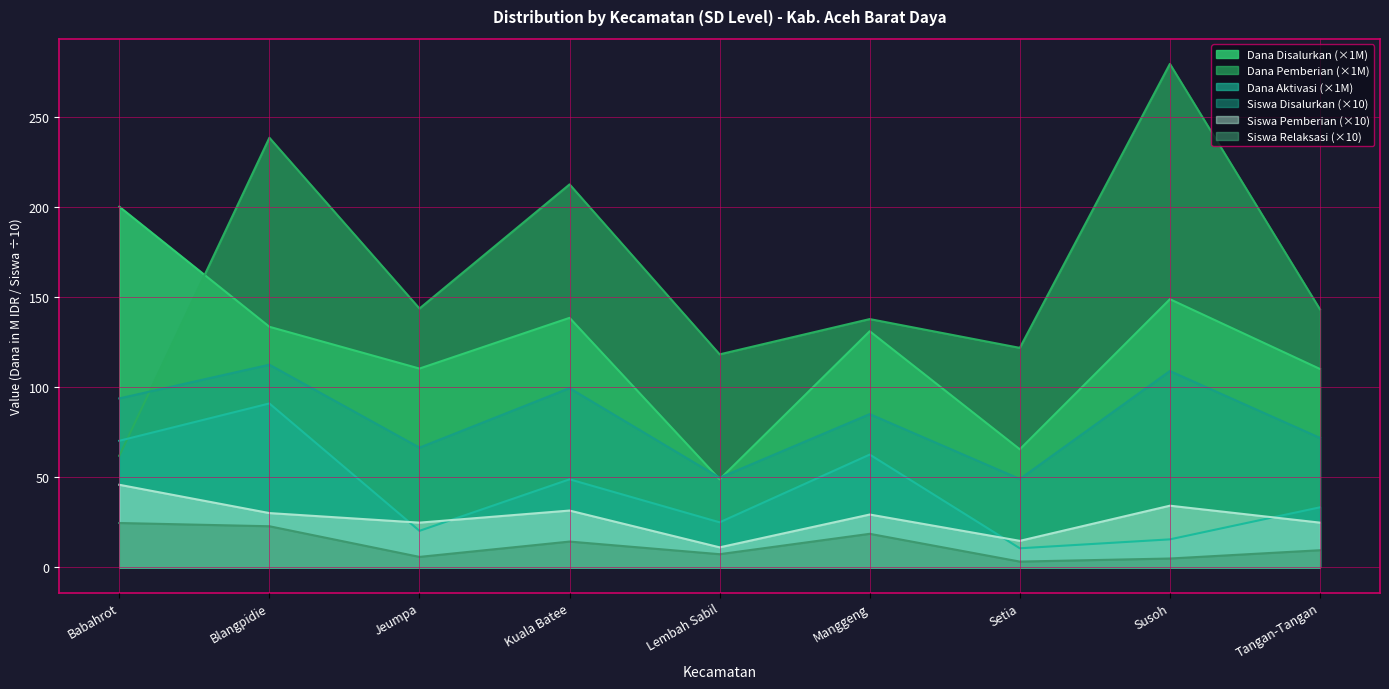

What is the difference between the maximum and minimum values in the Dana Disalurkan series?

151.2